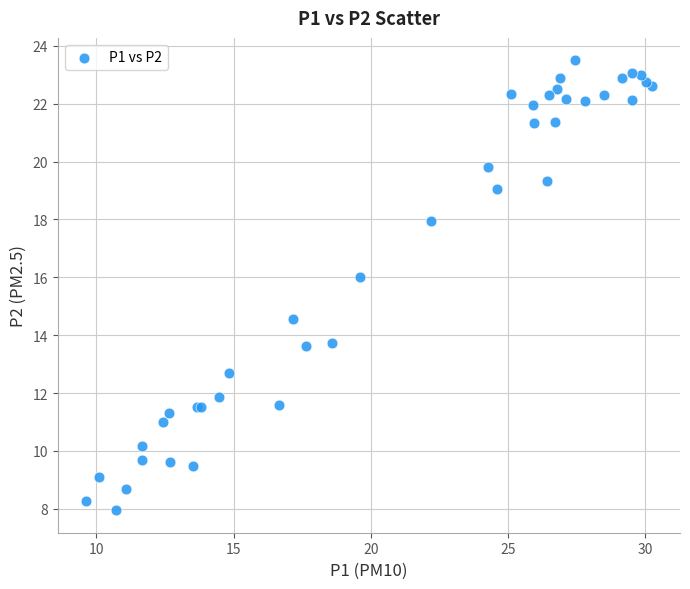

What Y value in the scatter plot is closest to 15?

14.6